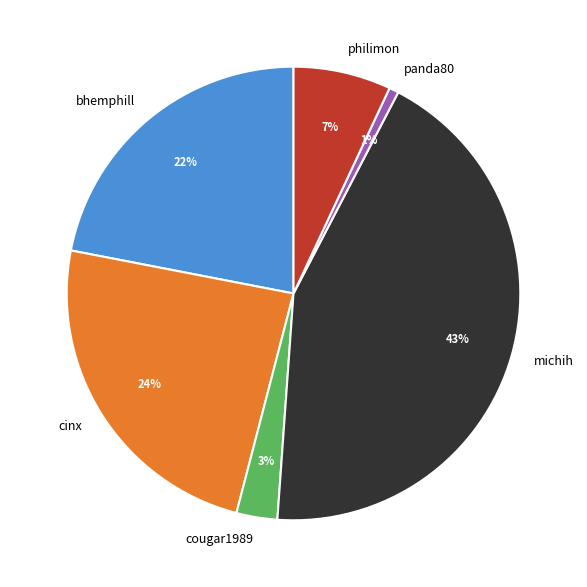

Approximately how many times larger is the value at cougar1989 compared to bhemphill?

0.1